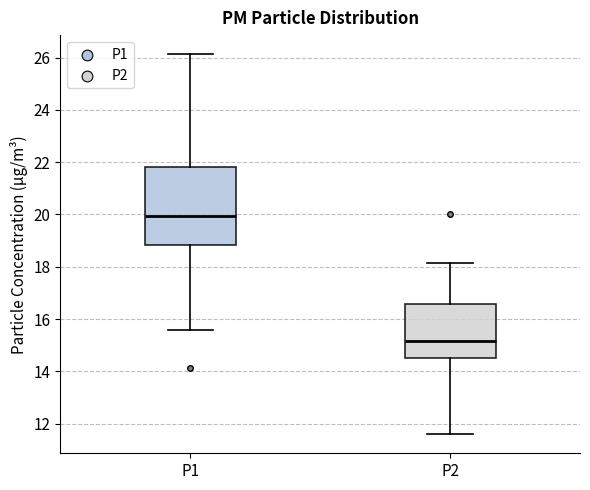

Which box has the lowest median line?

P2